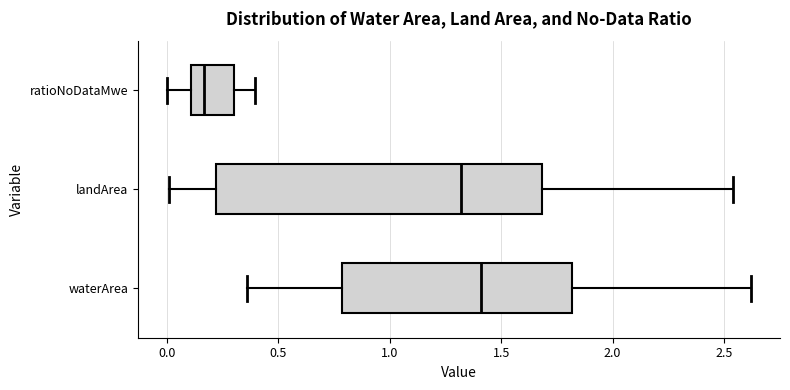

Which box has the furthest to the left median line?

ratioNoDataMwe